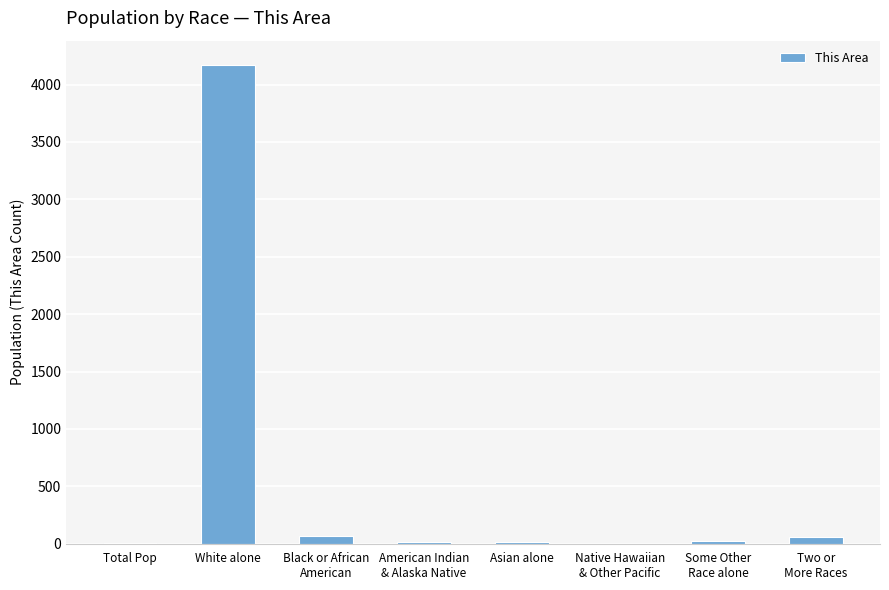

Where does the data first go above 23?

White alone